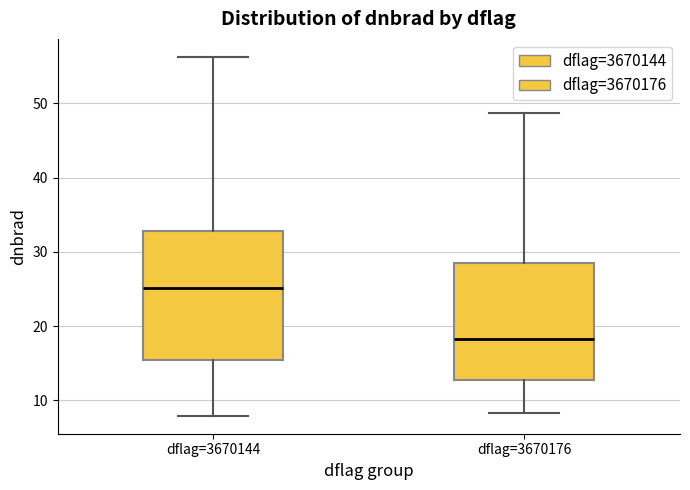

Where does the upper whisker of the box for dflag=3670176 end on the y-axis? The values are not printed on the chart, so give them approximately, as read against the axis.

49